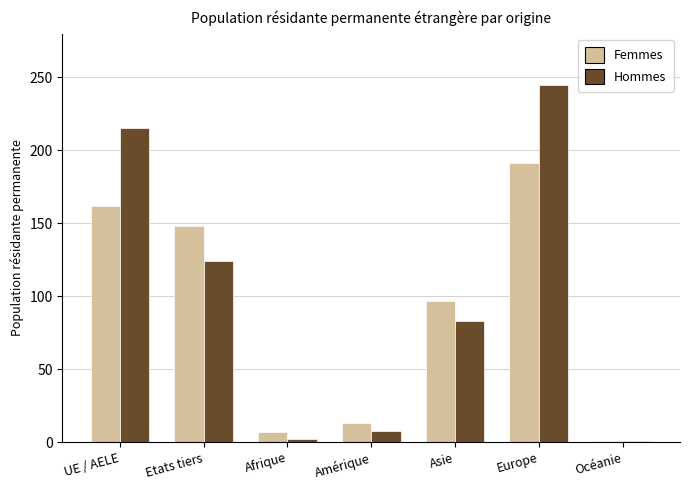

What is the total value across all series at Asie?

180